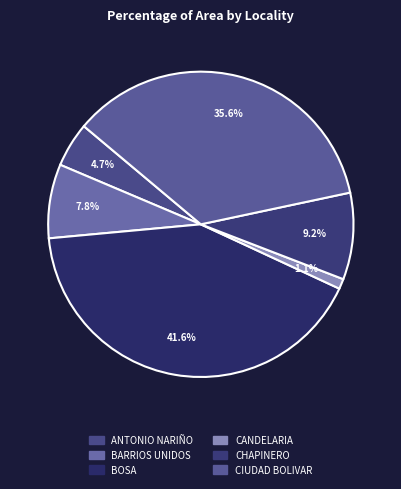

To the nearest percent, what percentage of the pie is CANDELARIA?

1%